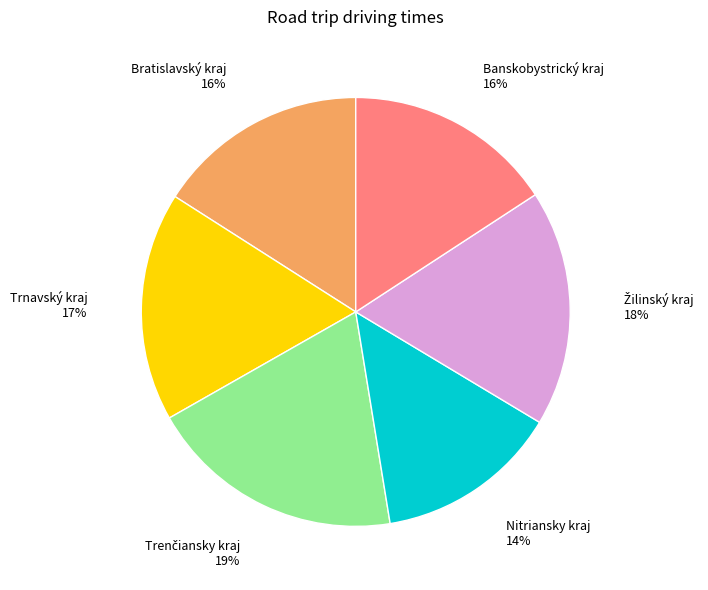

To the nearest percent, what is the difference between the Bratislavský kraj and Trnavský kraj slice percentages?

1%